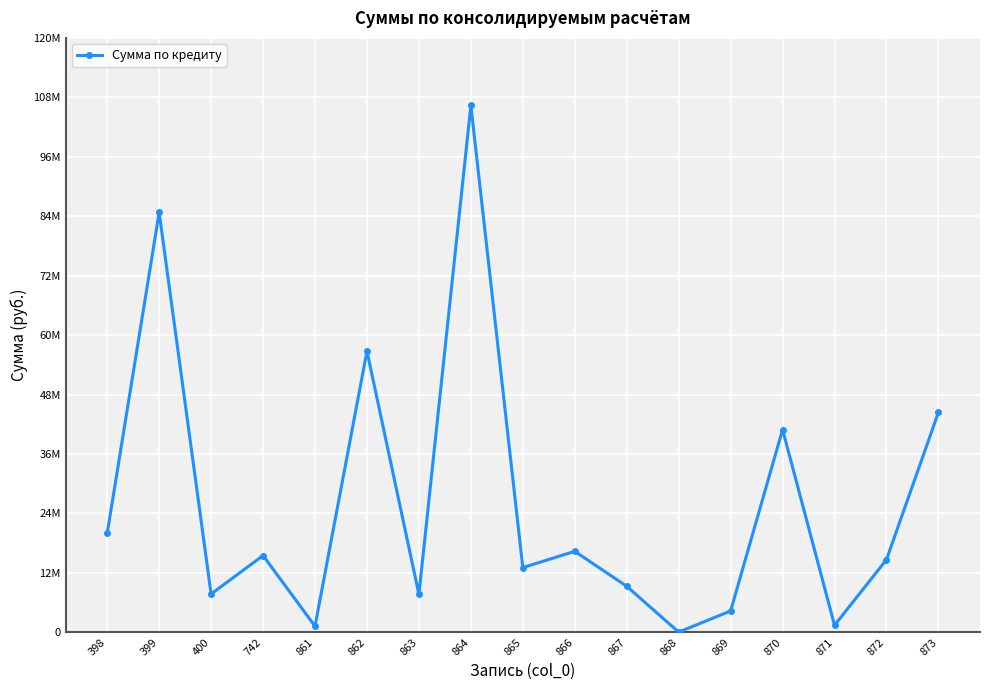

What is the maximum value shown in the chart?

106363600.0